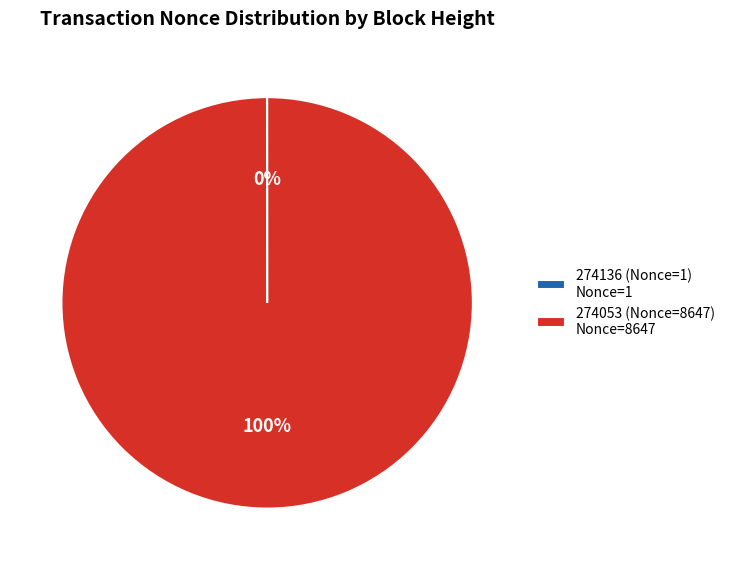

Is there a majority slice in this chart?

Yes